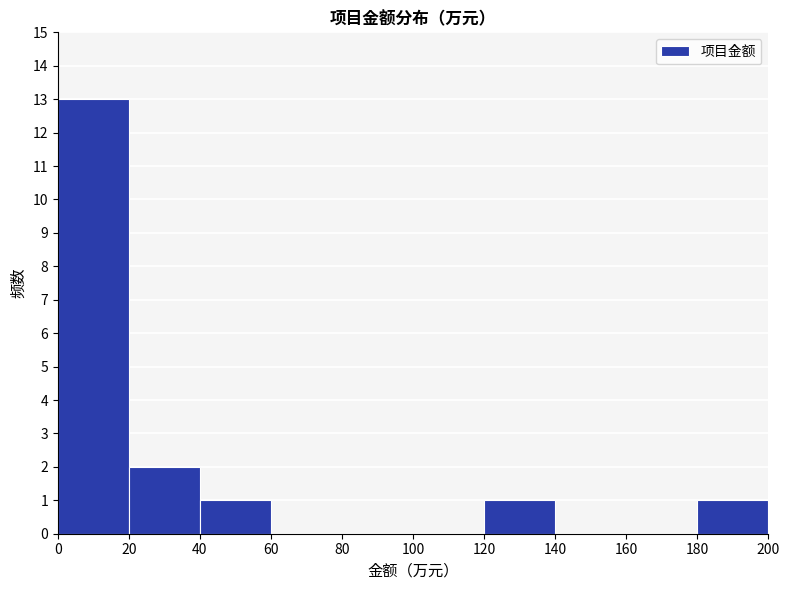

Over which range of the x-axis is the bar tallest?

0 to 20